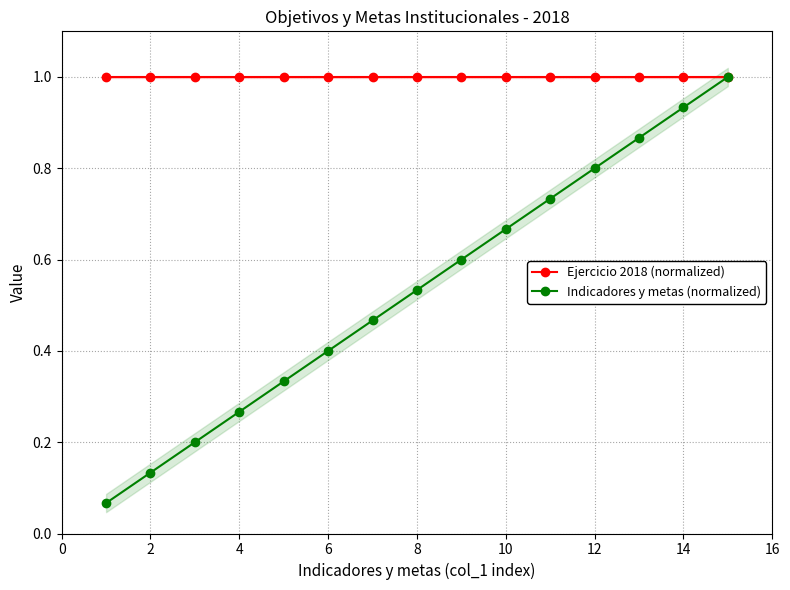

What value does the Ejercicio 2018 (normalized) series have at 6?

1.0